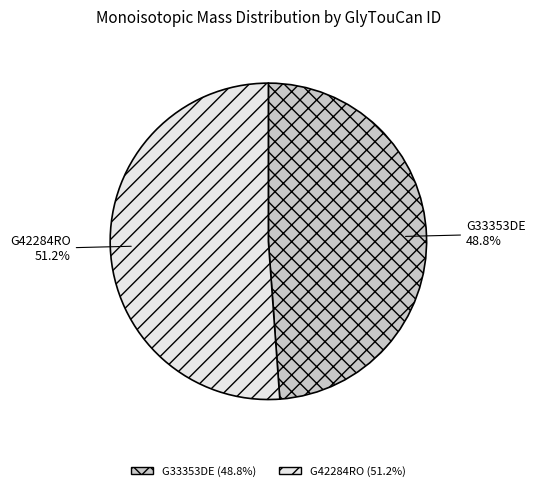

Between G33353DE and G42284RO, which is larger?

G42284RO